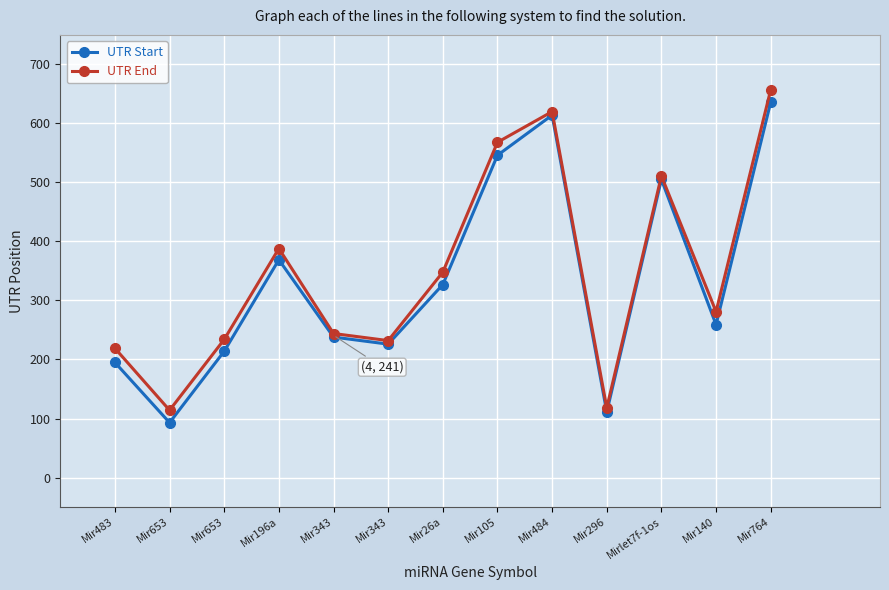

Which label corresponds to the largest value in the chart?

Mir764